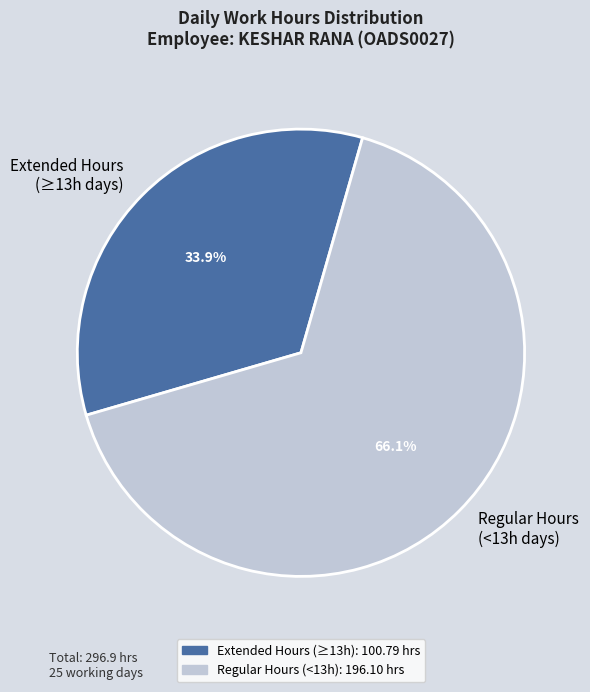

Between Extended Hours (≥13h days) and Regular Hours (<13h days), which is larger?

Regular Hours (<13h days)